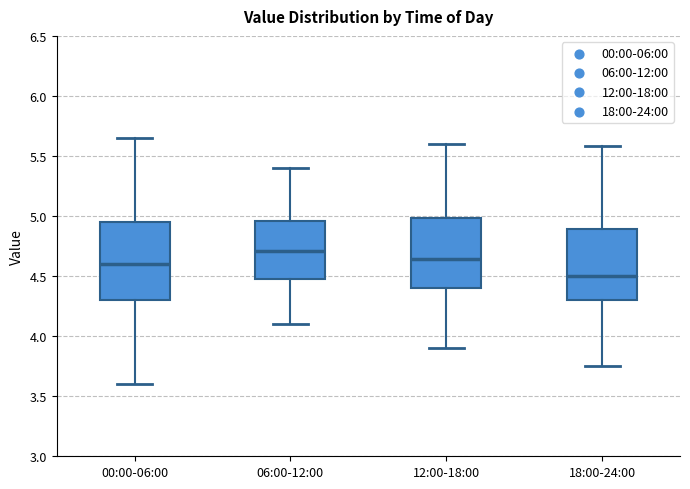

Reading left to right, transcribe this box plot: for each box, give where its median line is, the range the box spans, and where its two whiskers end, as read against the y-axis. The values are not printed on the chart, so give them approximately, as read against the axis.

00:00-06:00: median 4.60, box 4.30 to 4.95, whiskers 3.60 to 5.65
06:00-12:00: median 4.70, box 4.45 to 4.95, whiskers 4.10 to 5.40
12:00-18:00: median 4.65, box 4.40 to 5.00, whiskers 3.90 to 5.60
18:00-24:00: median 4.50, box 4.30 to 4.90, whiskers 3.75 to 5.60